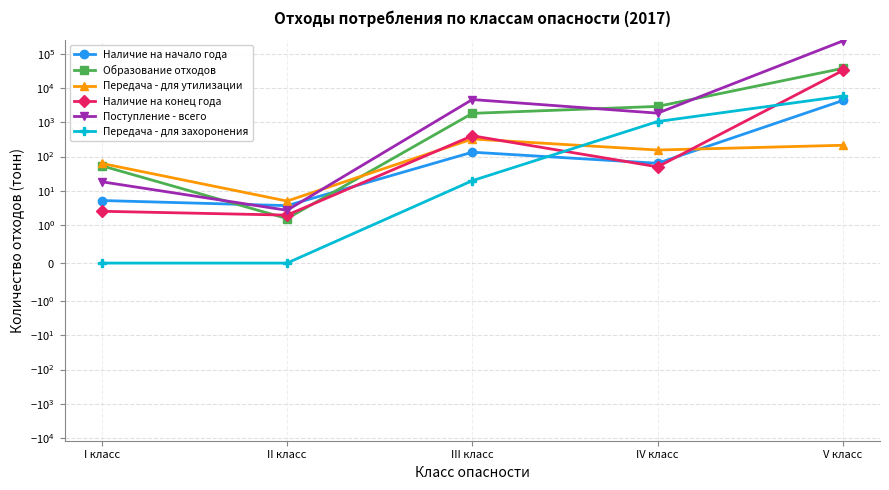

What is the value of the Наличие на начало года point at the 3rd from the left?

134.3